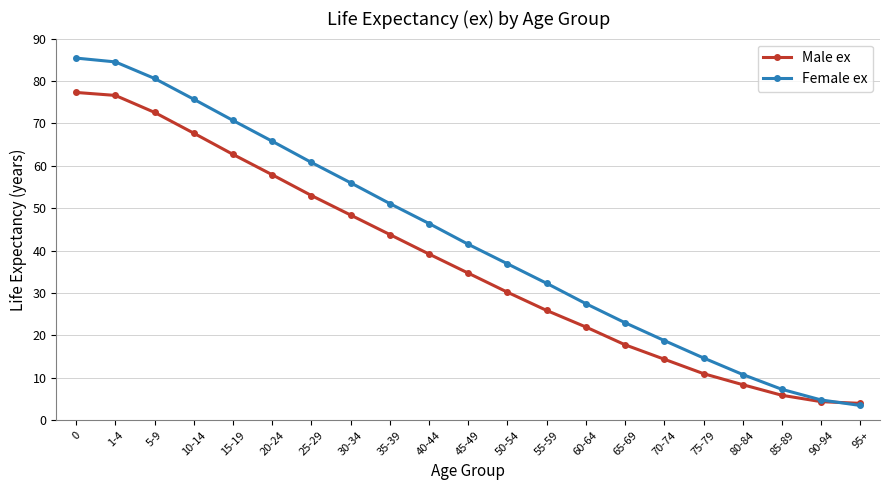

What is the minimum value shown in the chart?

3.5